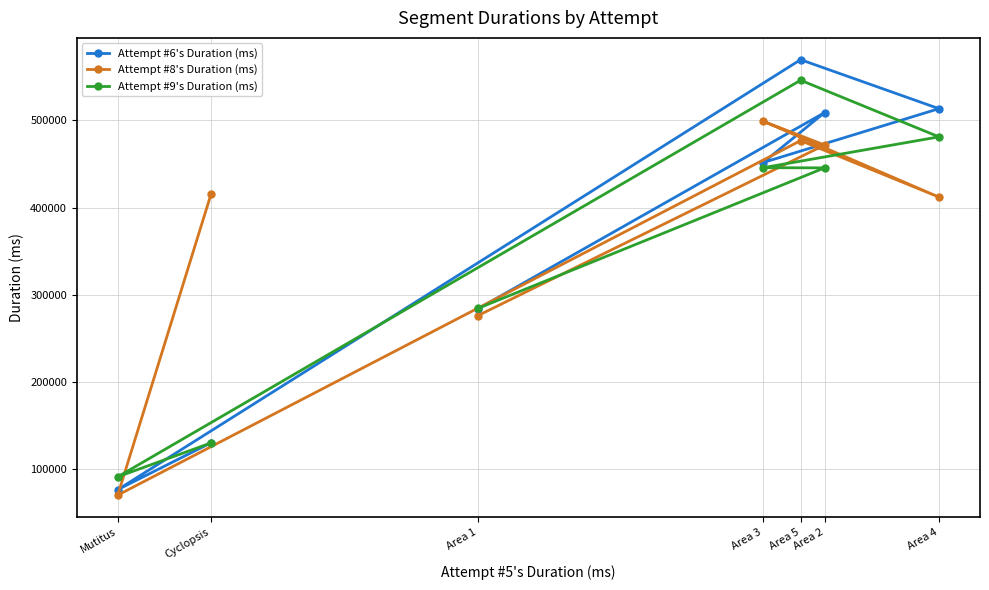

Is this an area chart (filled region under the line)?

No